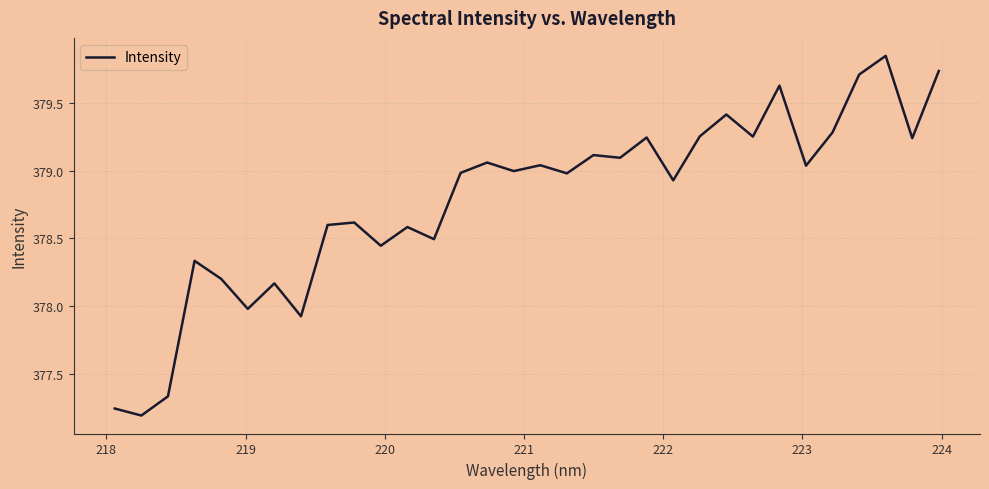

Which label corresponds to the smallest value in the chart?

218